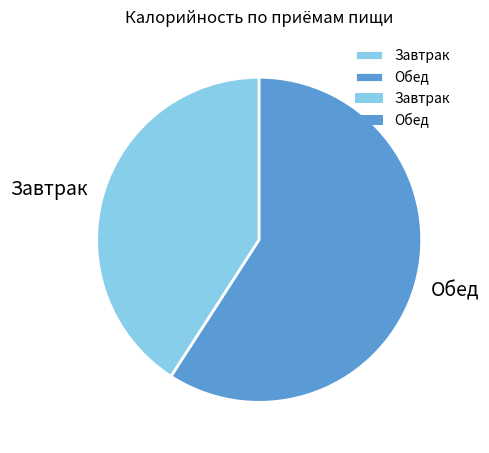

Between Обед and Завтрак, which is larger?

Обед